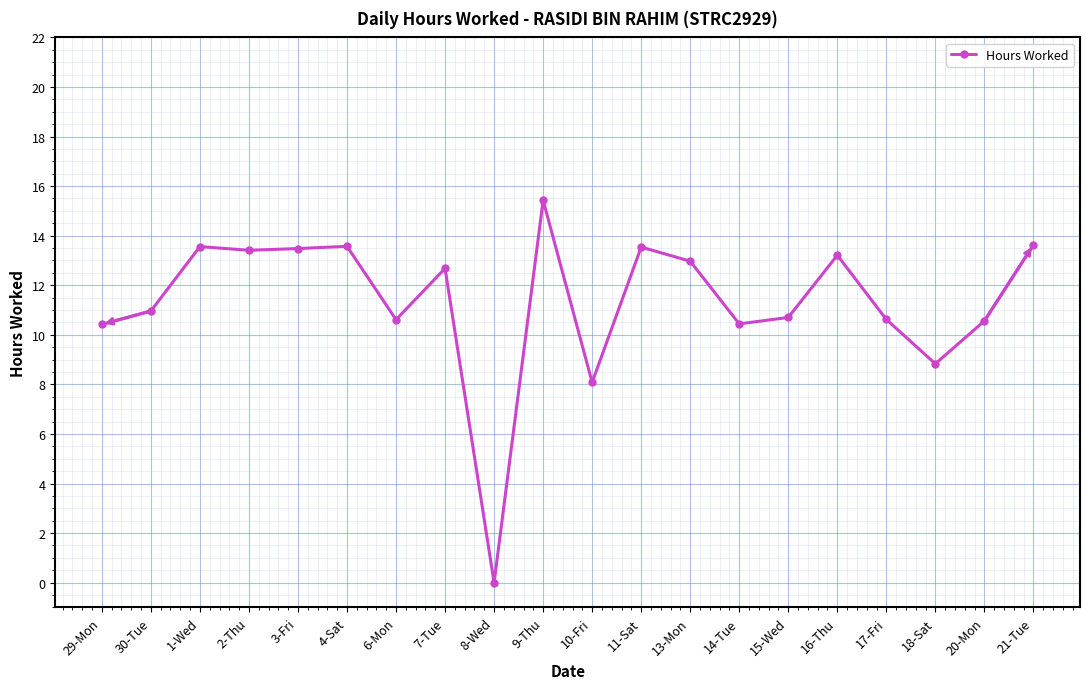

At which category does the chart reach its peak across all series?

9-Thu